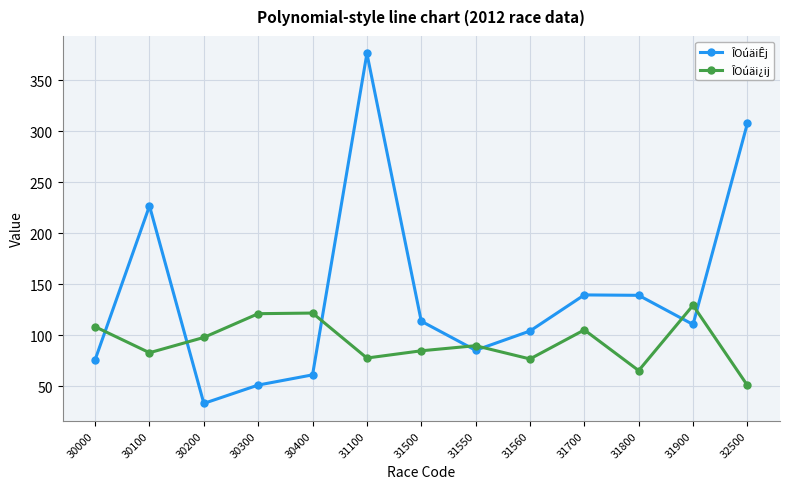

At which label is ÎOúäiÊj closest to 204?

30100